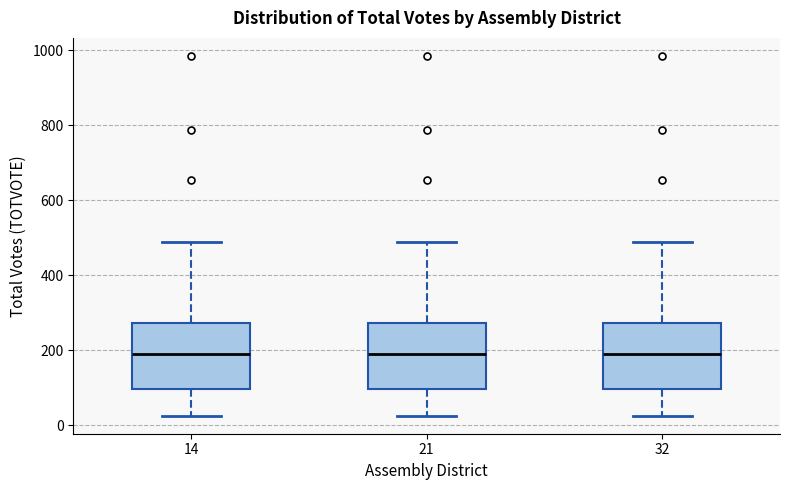

Reading left to right, read every box against the y-axis: the position of its median line, the range the box covers, and the ends of its whiskers. The values are not printed on the chart, so give them approximately, as read against the axis.

14: median 180, box 100 to 280, whiskers 20 to 480
21: median 180, box 100 to 280, whiskers 20 to 480
32: median 180, box 100 to 280, whiskers 20 to 480